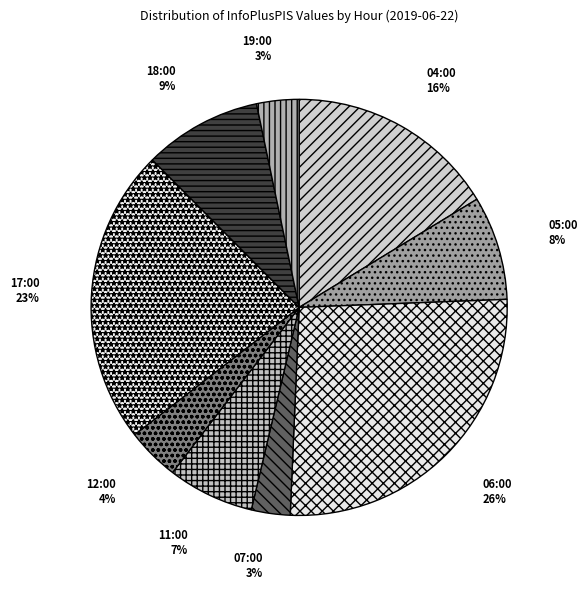

What percentage is the 04:00 slice, to the nearest percent?

16%